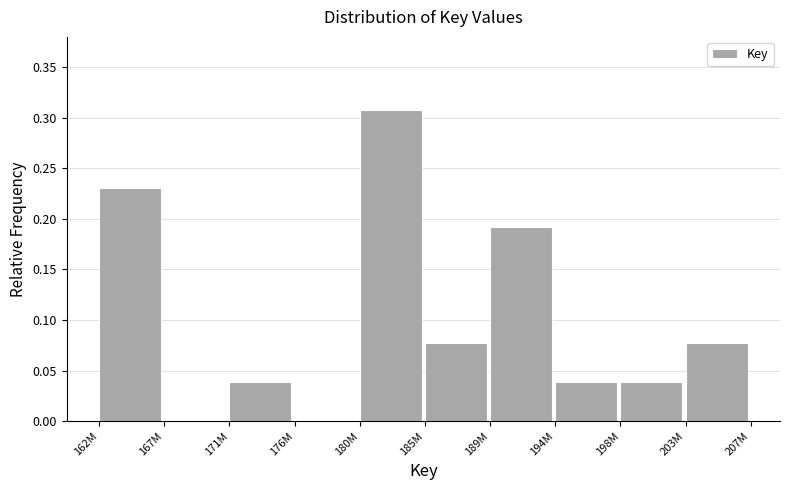

Which category has the highest value across all series?

180M